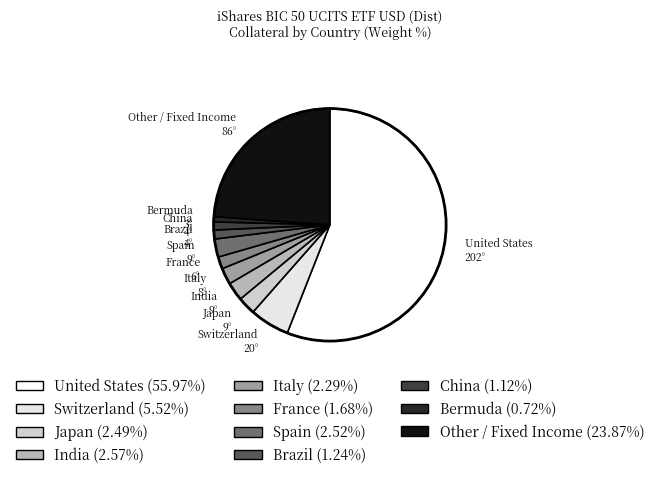

Which slice is the largest?

United States